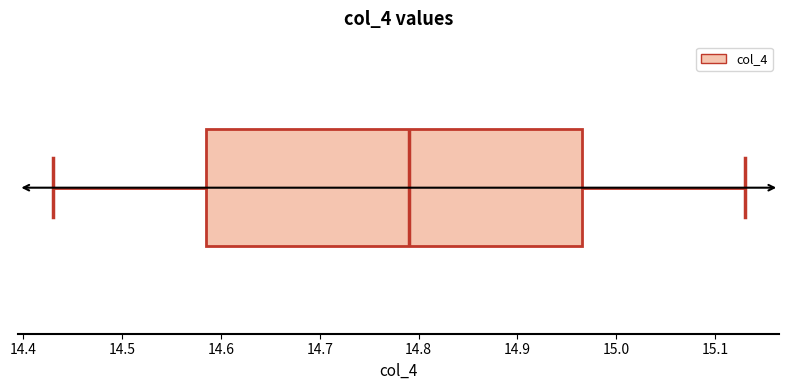

Read this box plot against the x-axis: the position of the median line, the range covered by the box, and the ends of both whiskers. The values are not printed on the chart, so give them approximately, as read against the axis.

median 14.79, box 14.59 to 14.97, whiskers 14.43 to 15.13